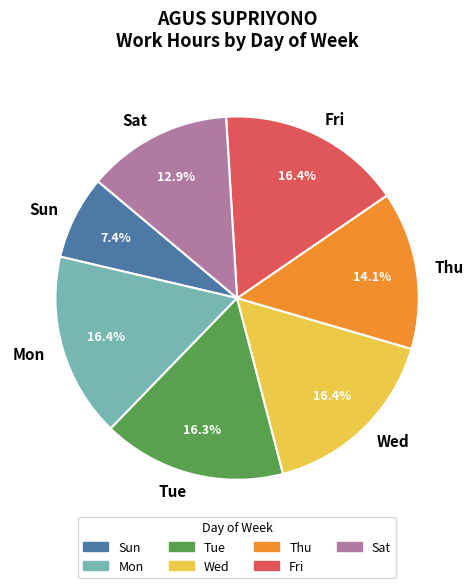

Approximately how many times larger is the value at Fri compared to Mon?

1.0